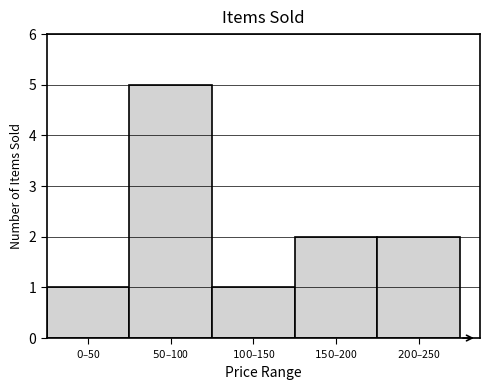

Reading left to right, extract all data points from this chart.

1	5	1	2	2